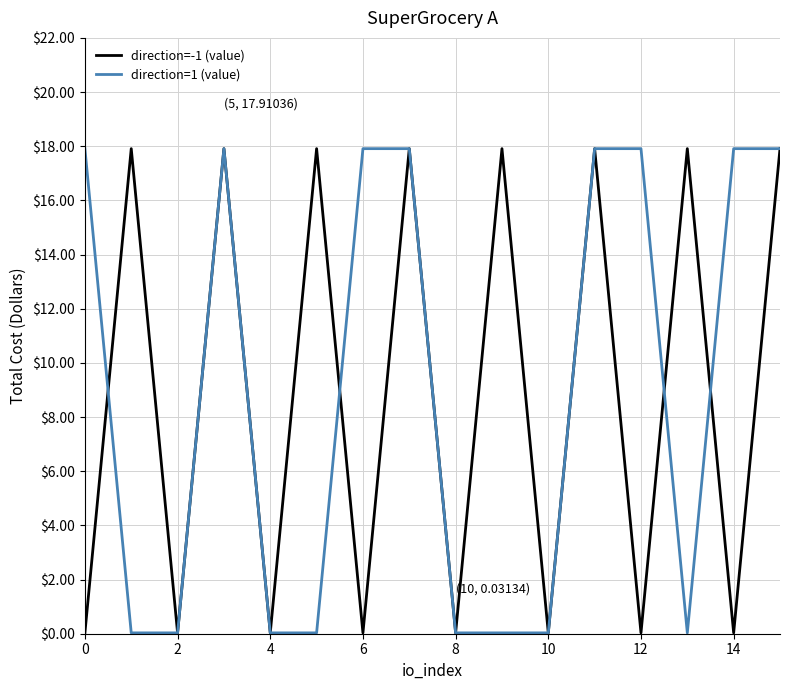

What is the greatest value displayed?

17.9